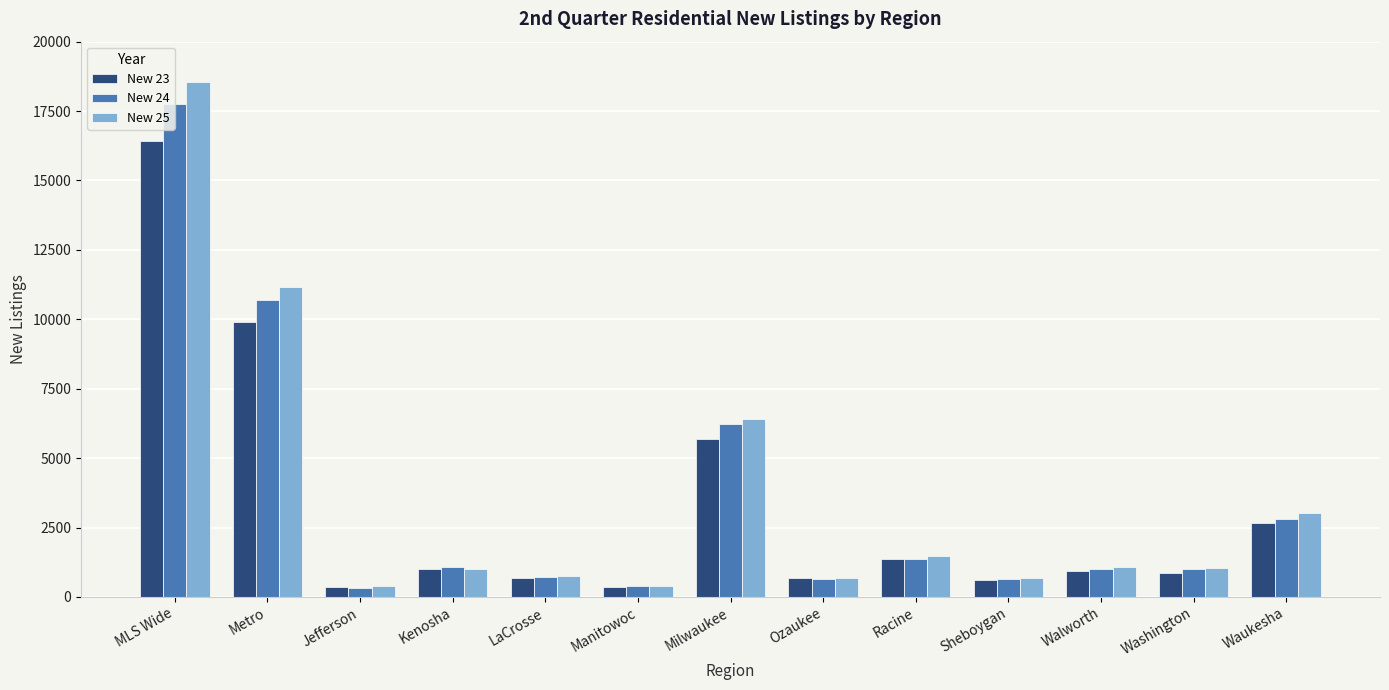

Is it true that New 25 equals 5378 at Waukesha?

False